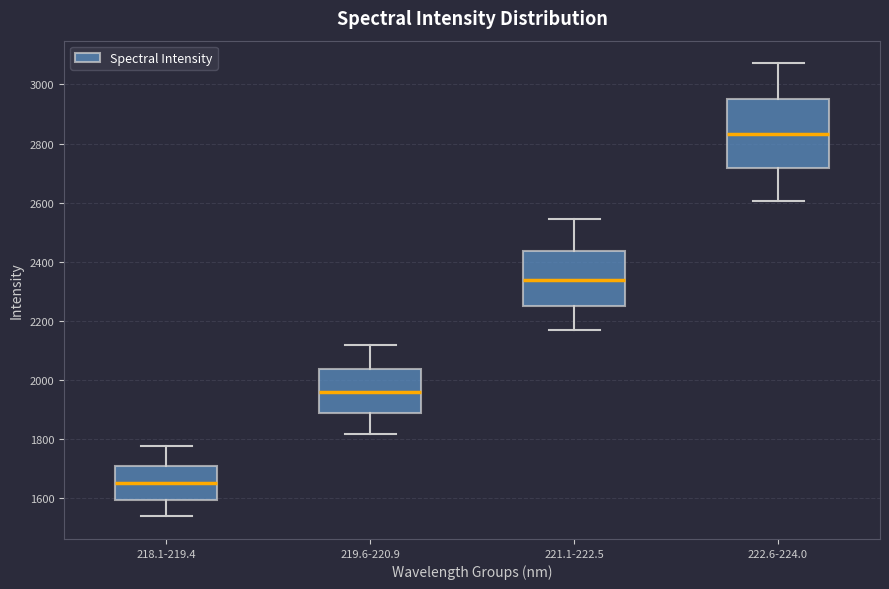

Reading left to right, transcribe this box plot: for each box, give where its median line is, the range the box spans, and where its two whiskers end, as read against the y-axis. The values are not printed on the chart, so give them approximately, as read against the axis.

218.1-219.4: median 1660, box 1600 to 1720, whiskers 1540 to 1780
219.6-220.9: median 1960, box 1880 to 2040, whiskers 1820 to 2120
221.1-222.5: median 2340, box 2260 to 2440, whiskers 2160 to 2540
222.6-224.0: median 2840, box 2720 to 2940, whiskers 2600 to 3080